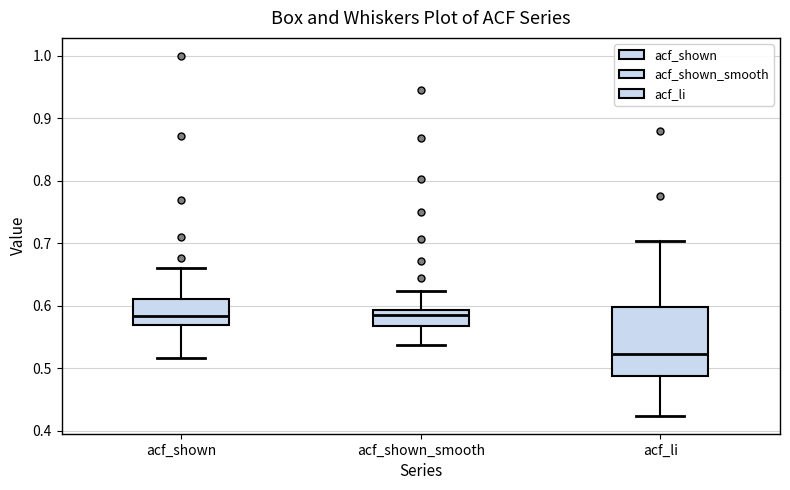

Reading left to right, transcribe this box plot: for each box, give where its median line is, the range the box spans, and where its two whiskers end, as read against the y-axis. The values are not printed on the chart, so give them approximately, as read against the axis.

acf_shown: median 0.58, box 0.57 to 0.61, whiskers 0.52 to 0.66
acf_shown_smooth: median 0.59 (just below the box's upper edge), box 0.57 to 0.59, whiskers 0.54 to 0.62
acf_li: median 0.52, box 0.49 to 0.60, whiskers 0.42 to 0.70